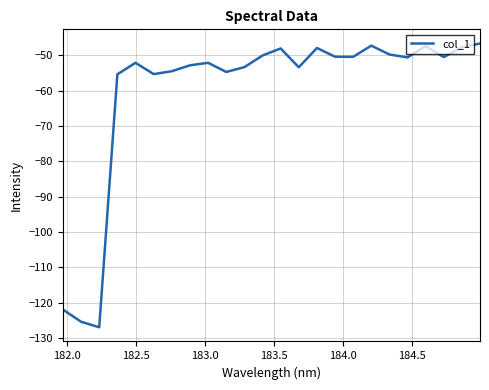

What is the greatest value displayed?

-46.6